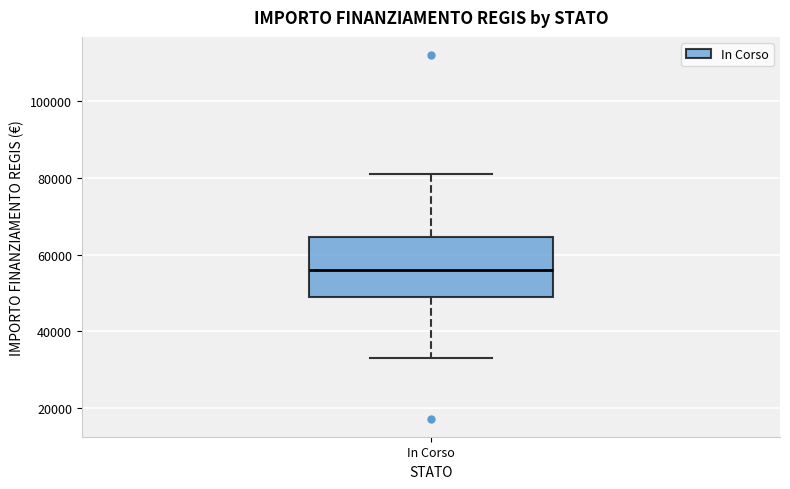

Transcribe this box plot: give where the median line is, the range the box spans, and where the two whiskers end, as read against the y-axis. The values are not printed on the chart, so give them approximately, as read against the axis.

median 56000, box 50000 to 64000, whiskers 32000 to 80000